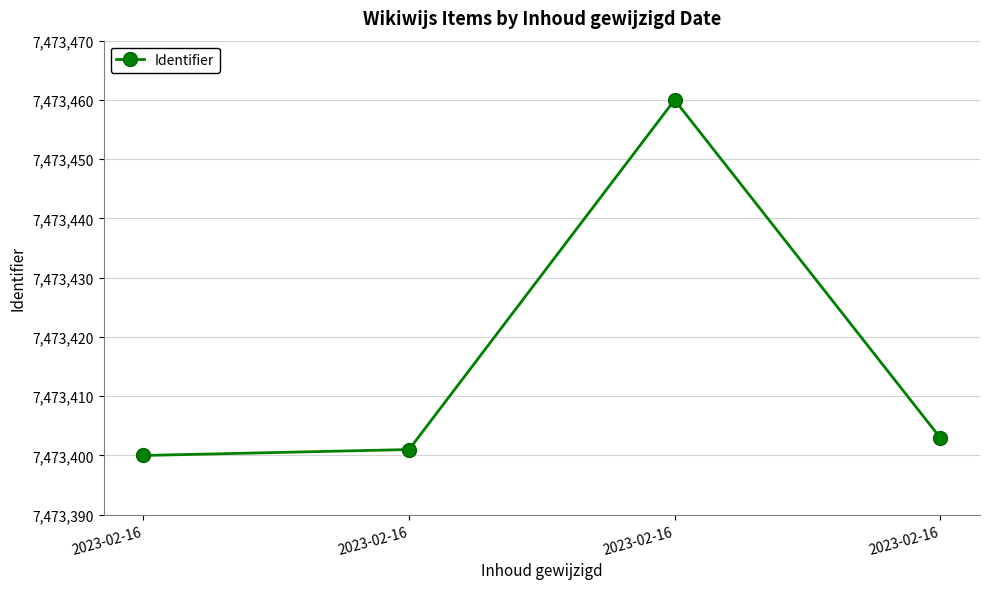

How many series are shown in this chart?

1